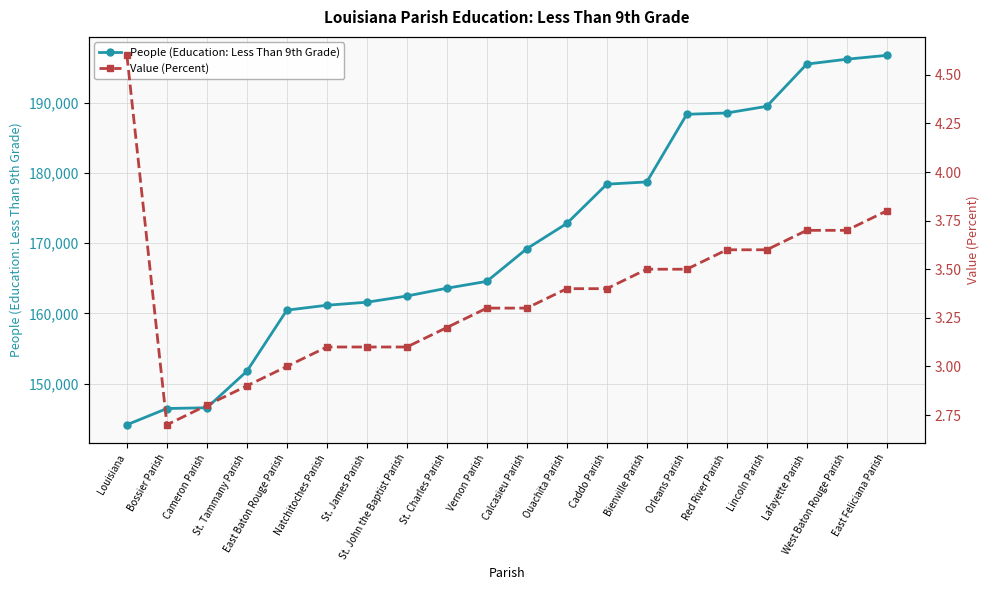

Which series has the largest range (max minus min)?

People (Education: Less Than 9th Grade)